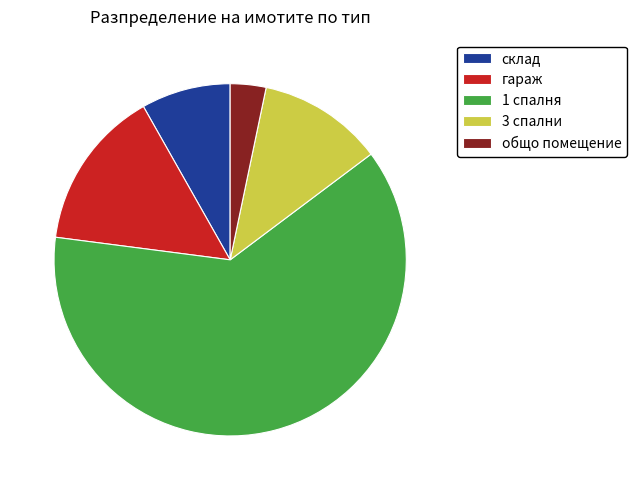

Which category has the biggest portion of the pie?

1 спалня